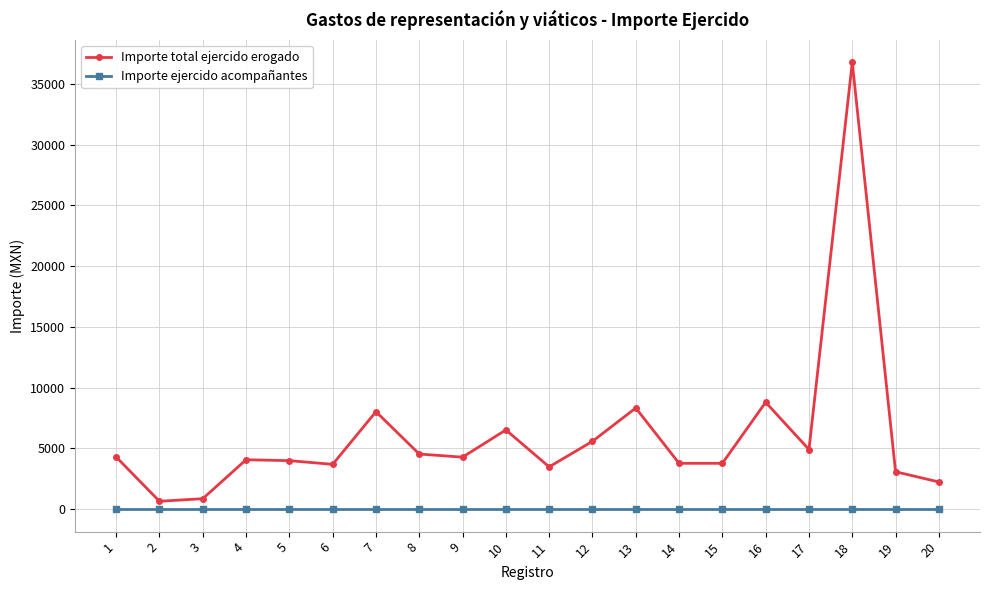

True or false: Importe ejercido acompañantes and Importe total ejercido erogado intersect in this chart.

False